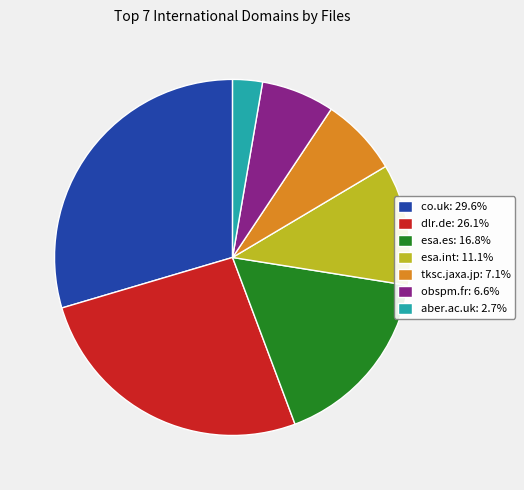

Approximately how many times larger is the value at co.uk: 29.6% compared to esa.es: 16.8%?

1.8